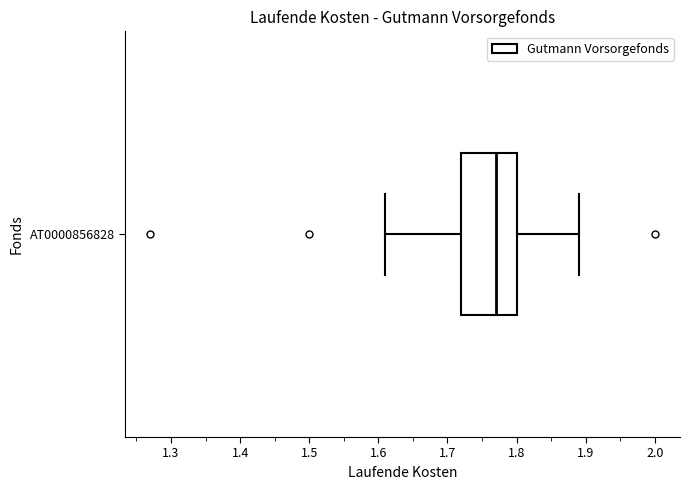

Where does the median line of the box for AT0000856828 sit on the x-axis? The values are not printed on the chart, so give them approximately, as read against the axis.

1.77